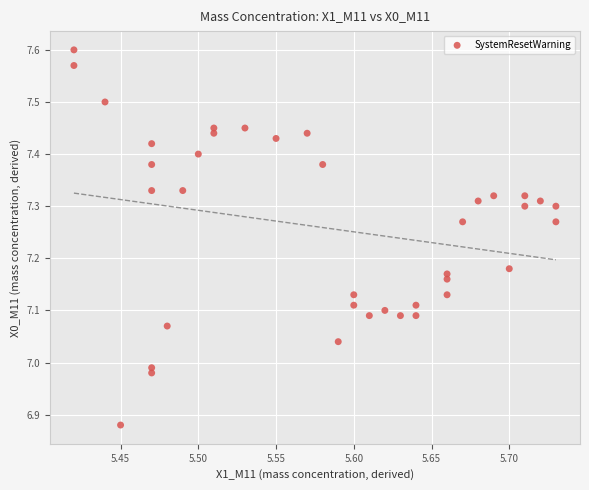

What is the range of X values (max minus min)?

0.3